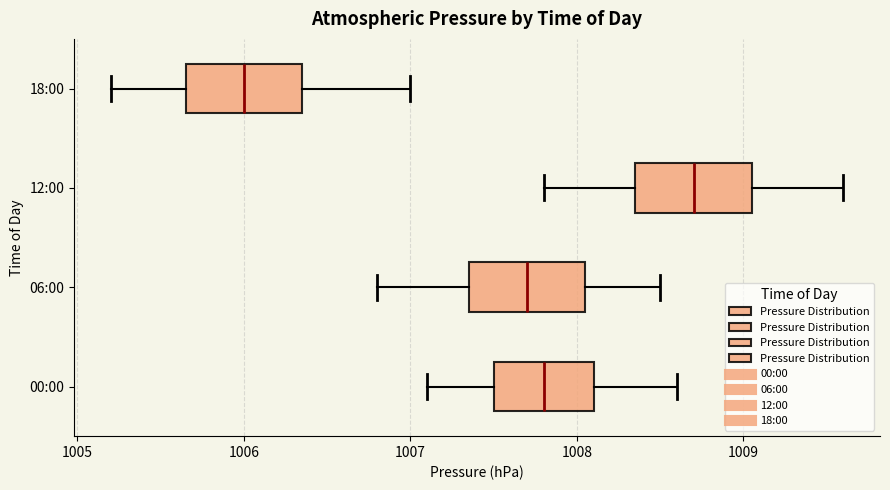

Which box's median line is the furthest to the left?

18:00